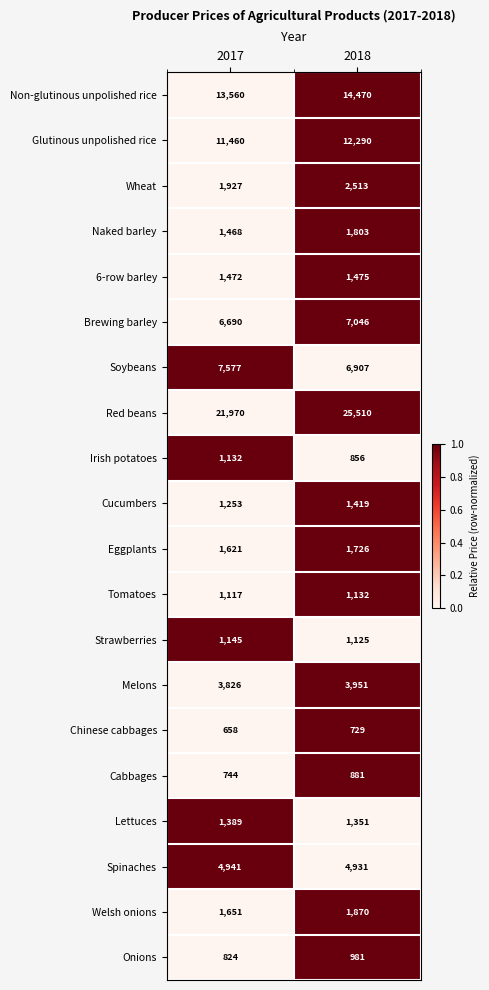

The 6-row barley series shows 1472 at 2017. True or false?

True